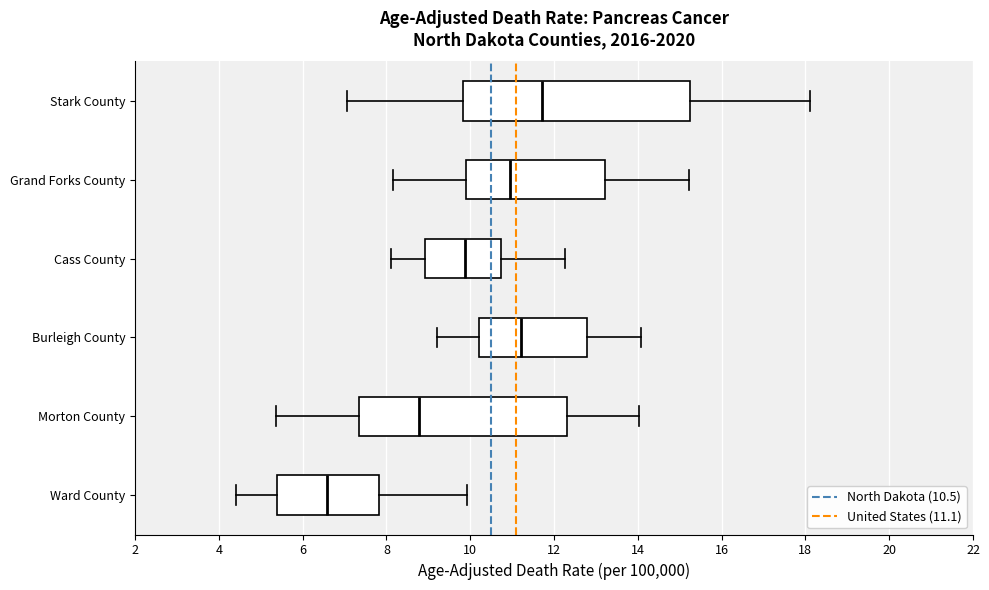

Which box is the widest, from its left edge to its right edge?

Stark County